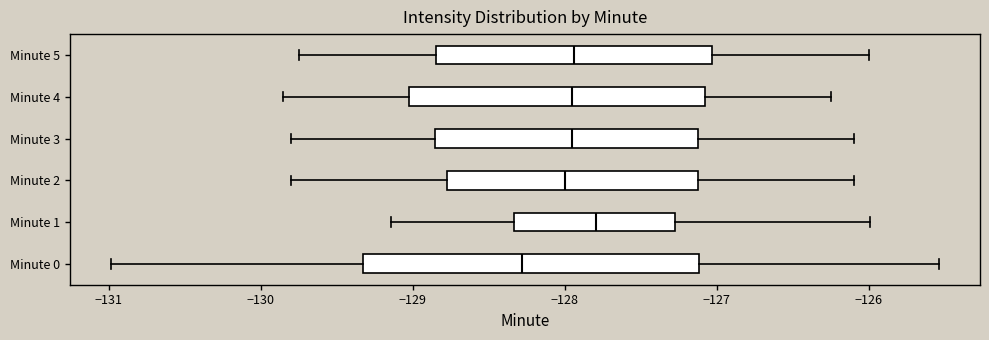

Reading bottom to top, transcribe this box plot: for each box, give where its median line is, the range the box spans, and where its two whiskers end, as read against the x-axis. The values are not printed on the chart, so give them approximately, as read against the axis.

Minute 0: median -128.3, box -129.3 to -127.1, whiskers -131.0 to -125.5
Minute 1: median -127.8, box -128.3 to -127.3, whiskers -129.1 to -126.0
Minute 2: median -128.0, box -128.8 to -127.1, whiskers -129.8 to -126.1
Minute 3: median -127.9, box -128.8 to -127.1, whiskers -129.8 to -126.1
Minute 4: median -127.9, box -129.0 to -127.1, whiskers -129.8 to -126.2
Minute 5: median -127.9, box -128.8 to -127.0, whiskers -129.7 to -126.0